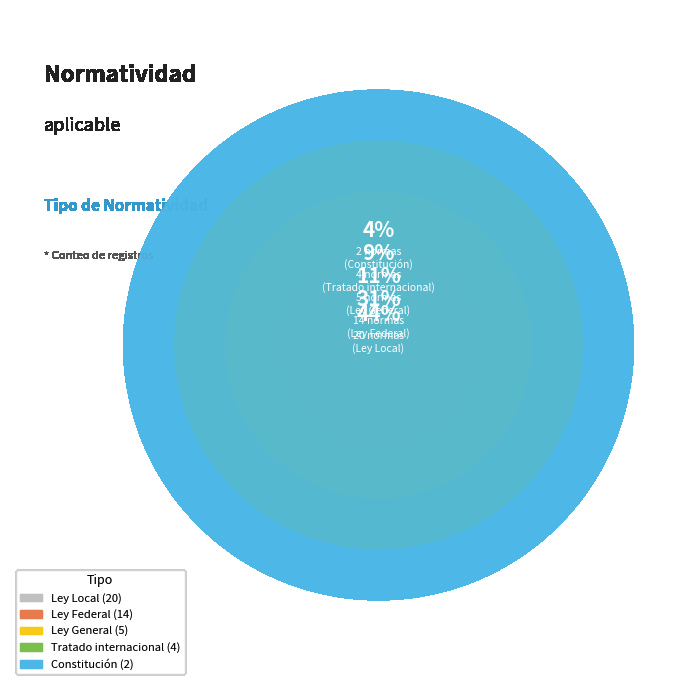

How many slices are in this pie chart?

5